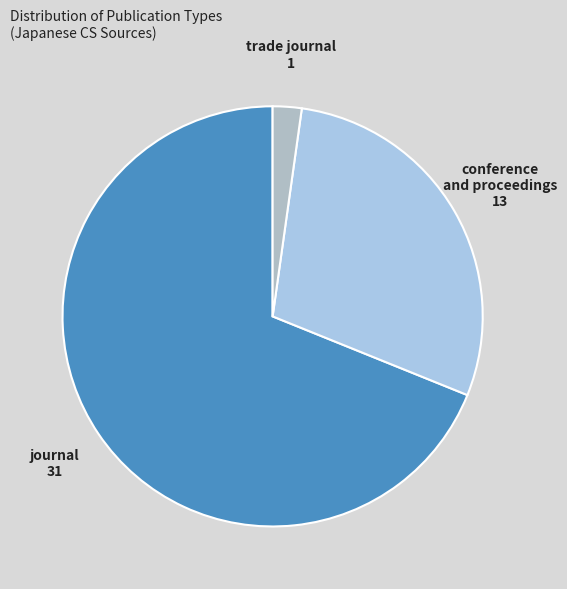

How many segments does this pie chart have?

3